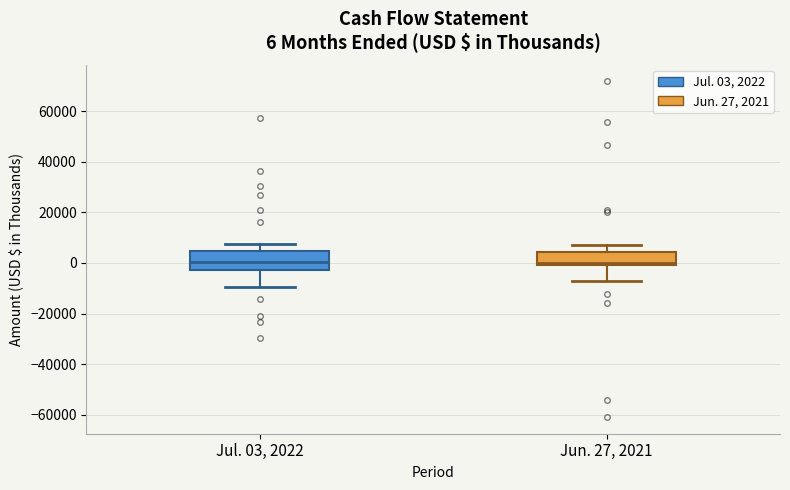

Comparing the boxes themselves (not the whiskers), which one is the tallest?

Jul. 03, 2022